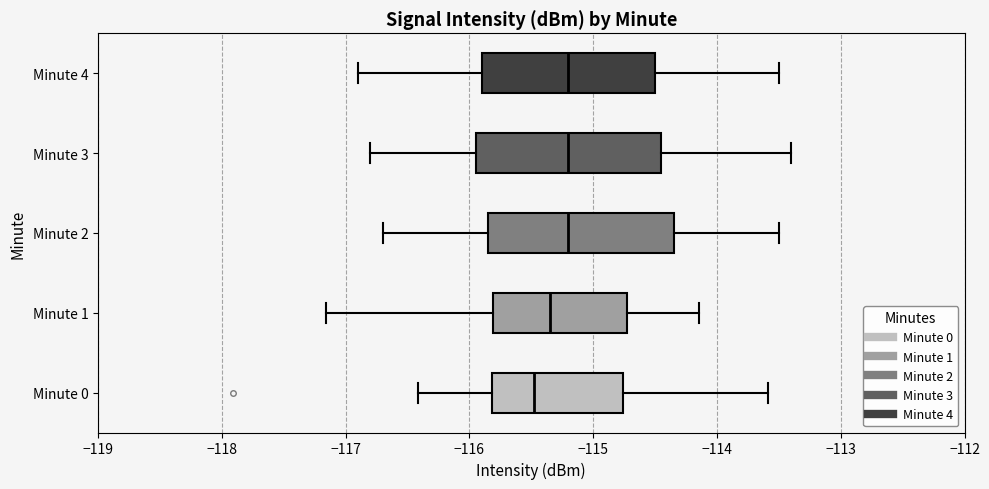

Which box's median line is the furthest to the left?

Minute 0